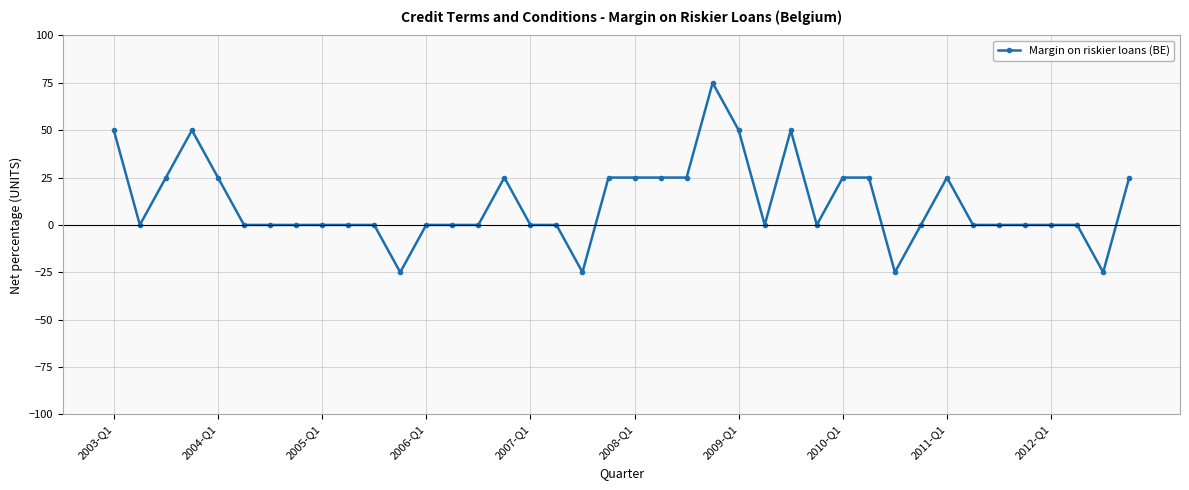

What is the average value?

11